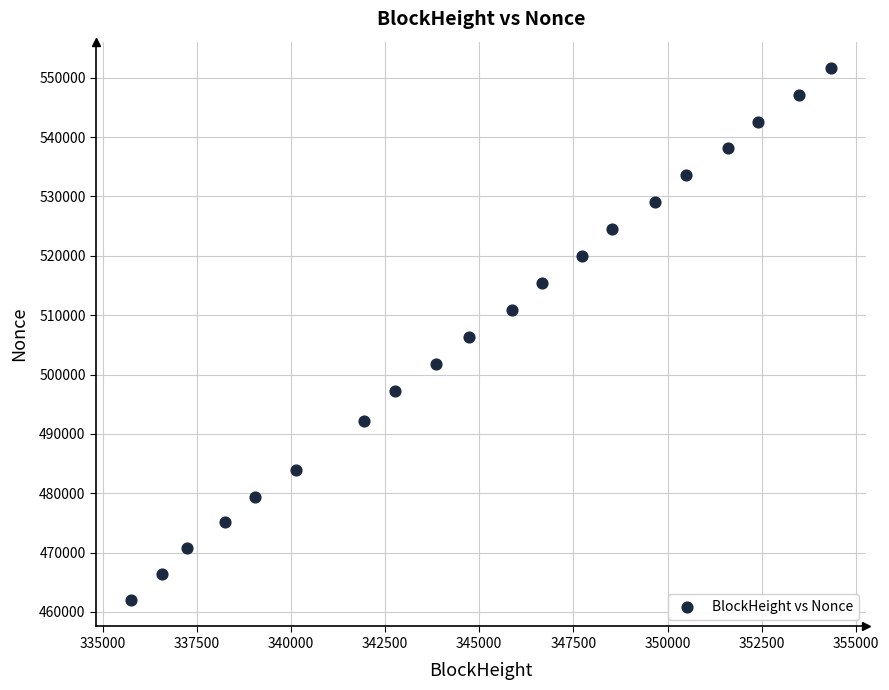

What is the range of Y values (max minus min)?

89594